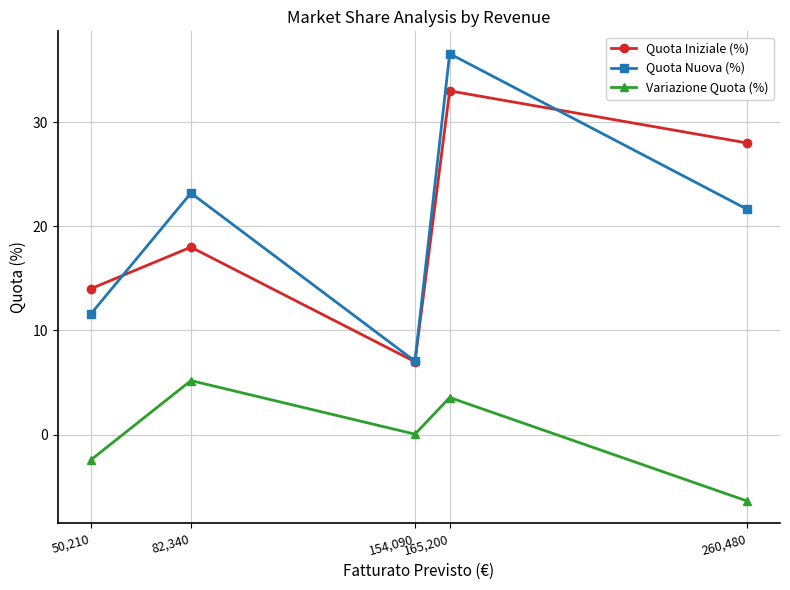

Does the chart display data point markers on the line(s)?

Yes